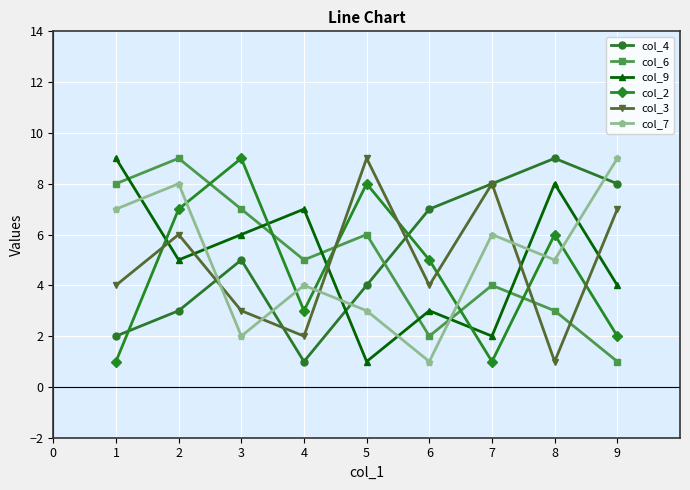

True or false: col_6 has more than 2 interior local peaks.

True